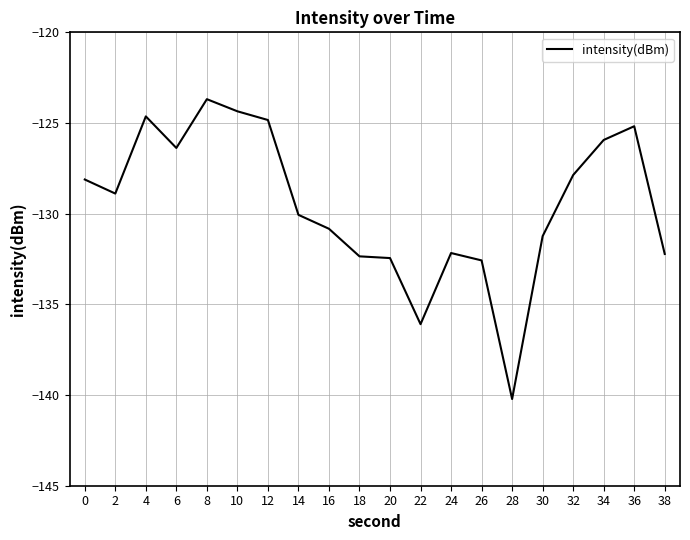

The value at 16 is -44.7. True or false?

False